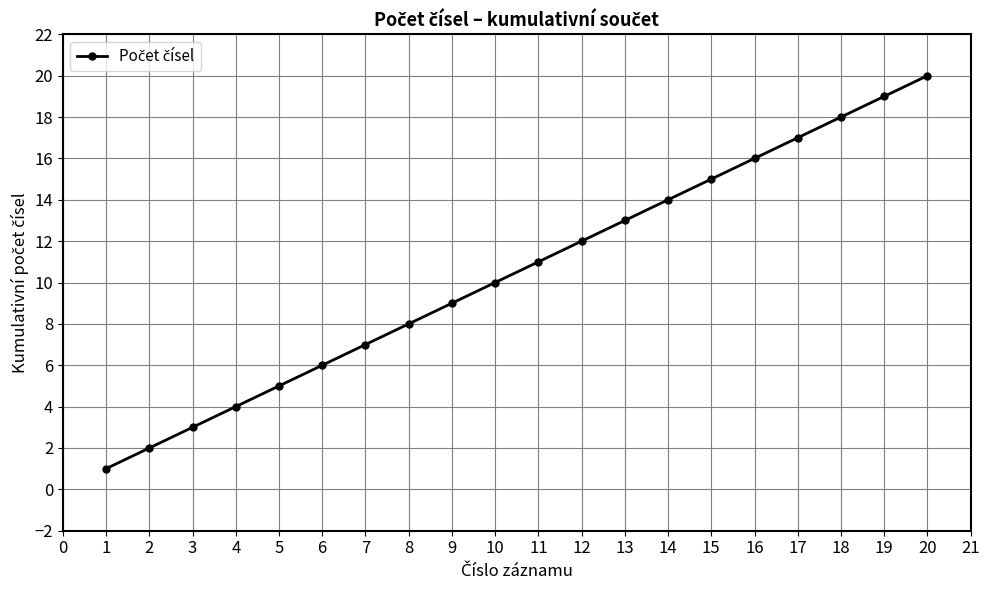

What is the ratio of the value at 19 to the value at 1?

19.0